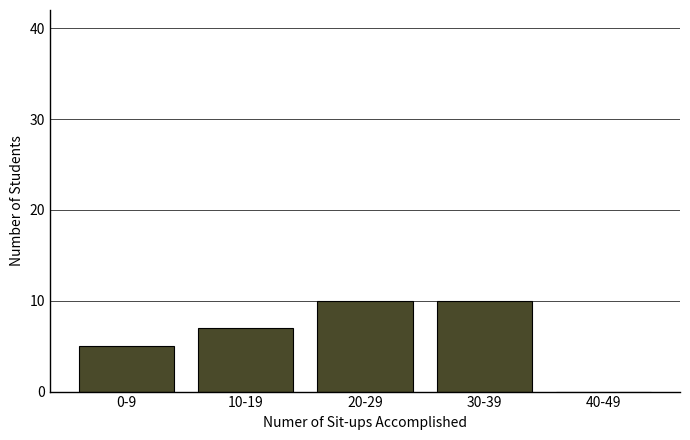

Reading right to left, what are all the values shown in this chart?

40-49=0	30-39=10	20-29=10	10-19=7	0-9=5